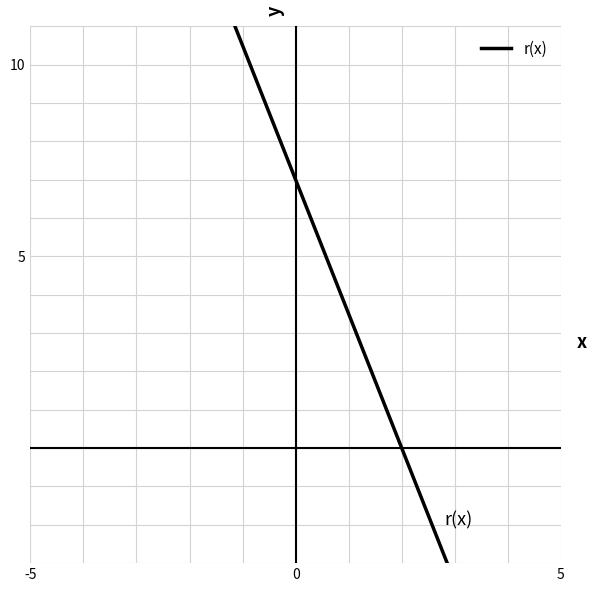

Where does the data first go above 6?

-5